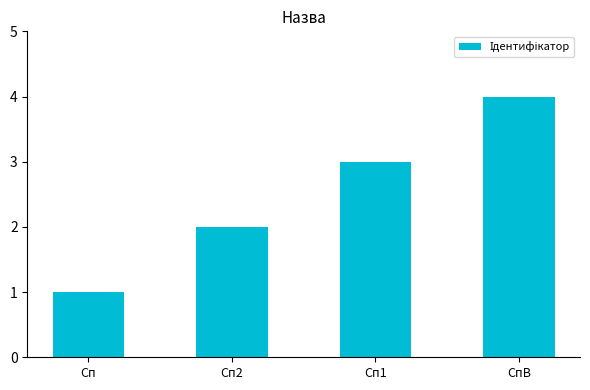

Rank the categories by value from lowest to highest.

Сп, Сп2, Сп1, СпВ